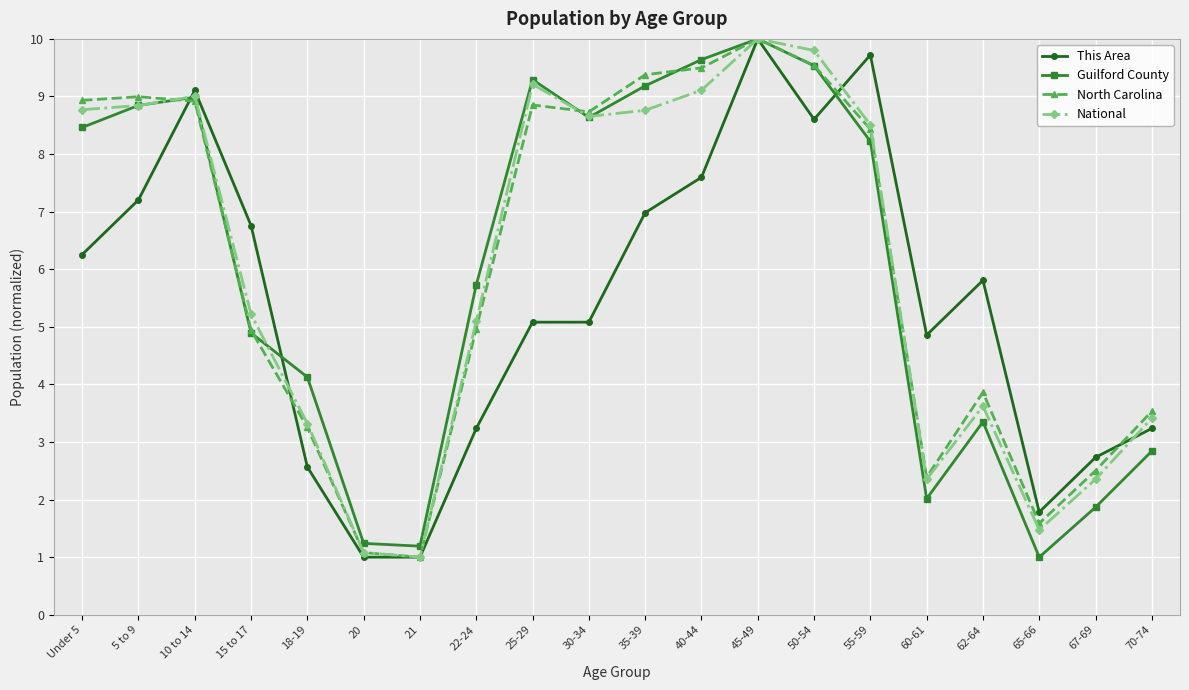

True or false: Guilford County has a value of 13.8 at 35-39.

False